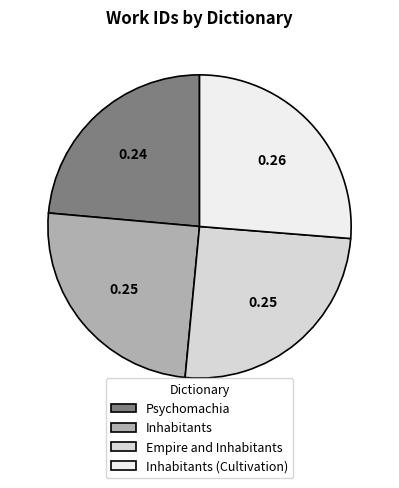

Which has a higher value, Inhabitants (Cultivation) or Psychomachia?

Inhabitants (Cultivation)